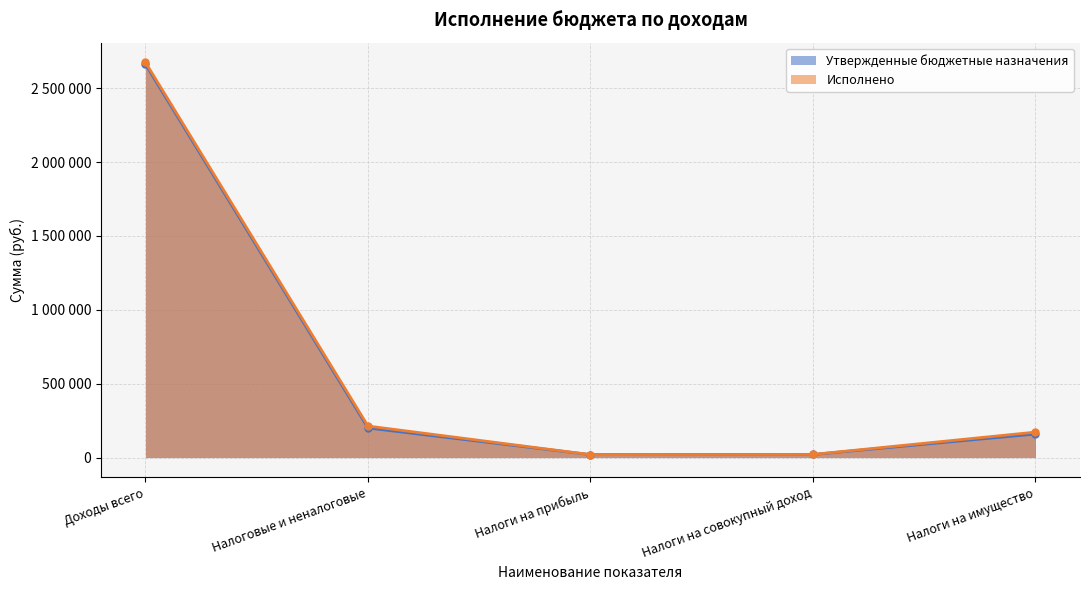

At which category is the sum across all series the highest?

Доходы всего